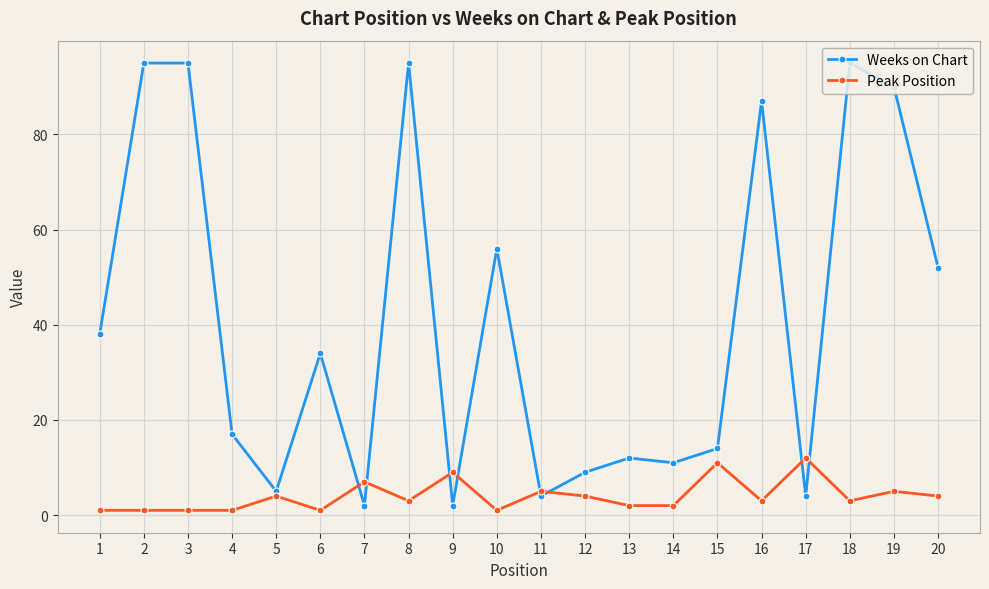

Does the chart have visible grid lines?

Yes